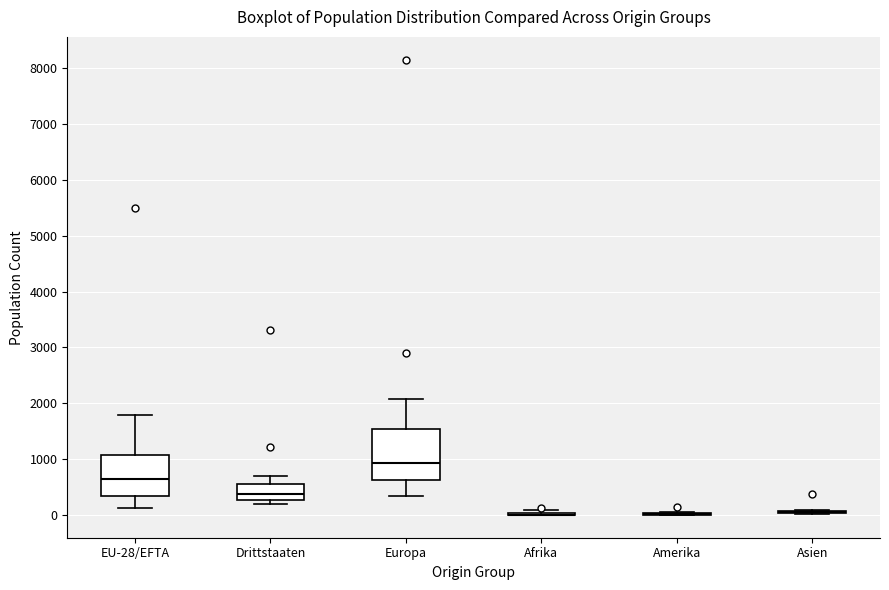

Reading left to right, transcribe this box plot: for each box, give where its median line is, the range the box spans, and where its two whiskers end, as read against the y-axis. The values are not printed on the chart, so give them approximately, as read against the axis.

EU-28/EFTA: median 600, box 300 to 1100, whiskers 100 to 1800
Drittstaaten: median 400, box 300 to 500, whiskers 200 to 700
Europa: median 900, box 600 to 1500, whiskers 300 to 2100
Afrika: box collapsed to a line at 0, whiskers 0 to 100
Amerika: box collapsed to a line at 0, whiskers 0 to 100
Asien: box collapsed to a line at 0, whiskers 0 to 100